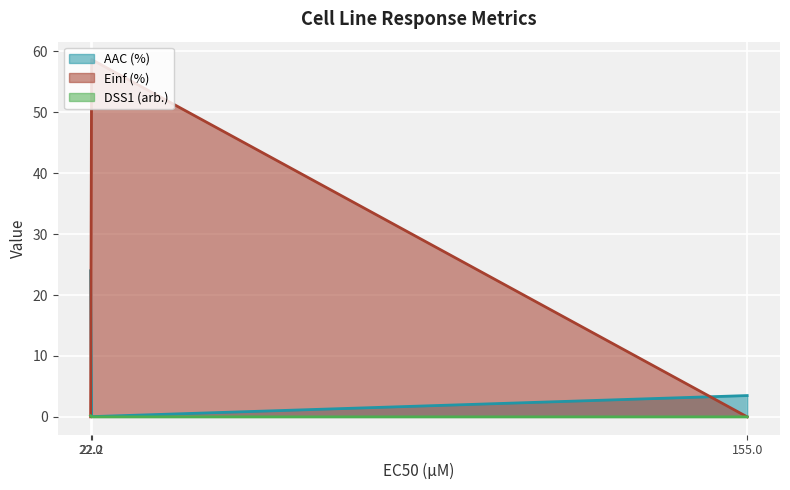

Which series has the largest total across all categories?

Einf (%)